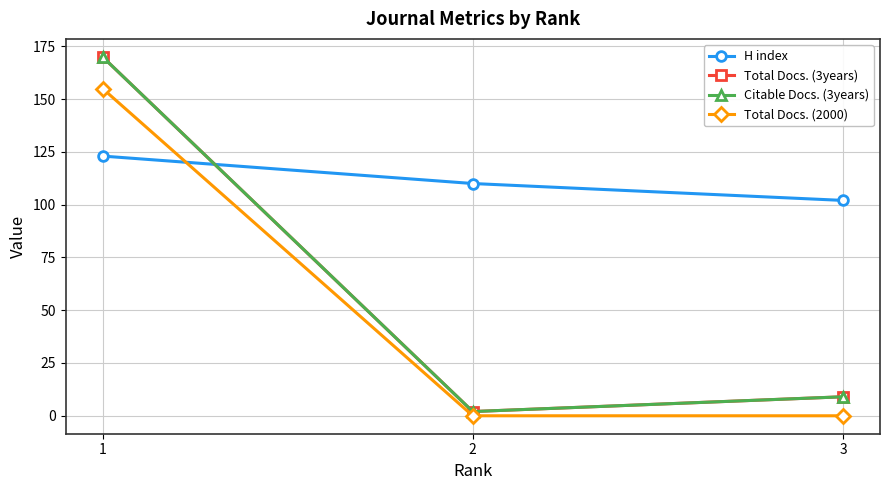

Rank the series by their maximum value, from lowest to highest.

H index, Total Docs. (2000), Total Docs. (3years), Citable Docs. (3years)